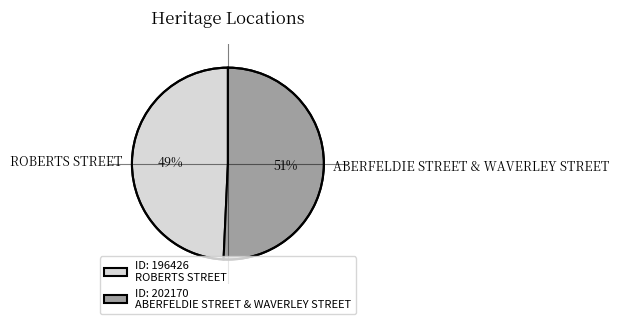

Which has a higher value, ABERFELDIE STREET & WAVERLEY STREET or ROBERTS STREET?

ABERFELDIE STREET & WAVERLEY STREET